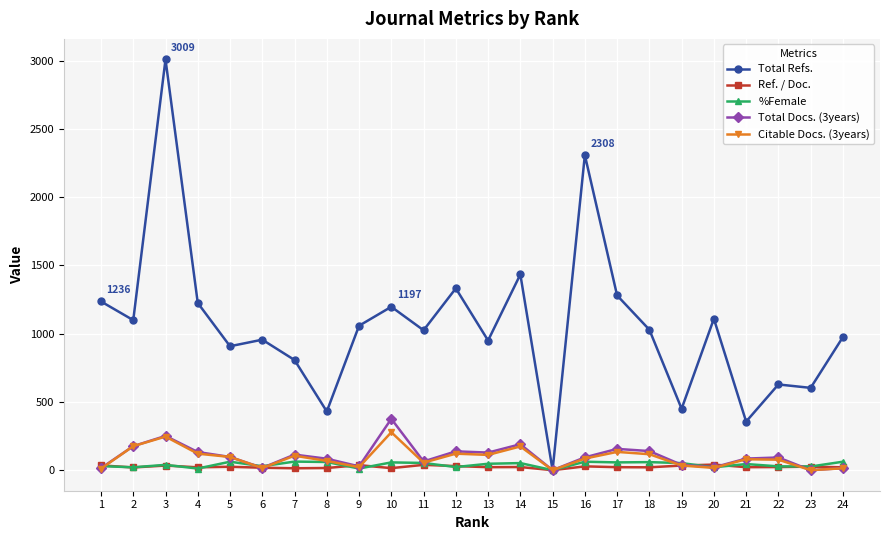

At which label does Total Docs. (3years) reach its peak?

10